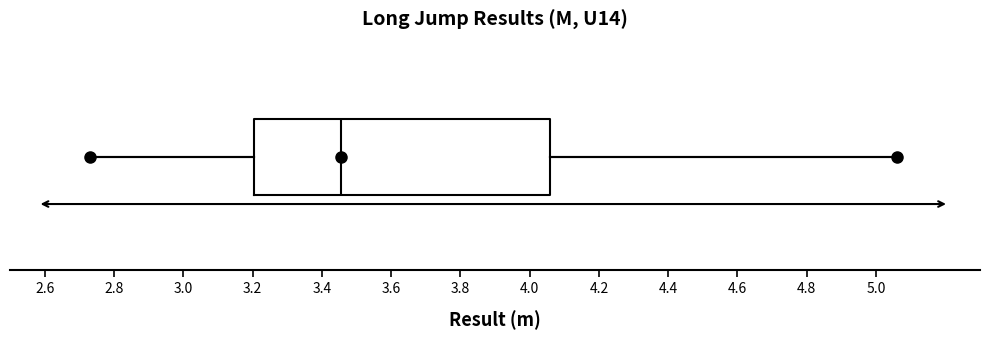

Read this box plot against the x-axis: the position of the median line, the range covered by the box, and the ends of both whiskers. The values are not printed on the chart, so give them approximately, as read against the axis.

median 3.46, box 3.20 to 4.06, whiskers 2.74 to 5.06